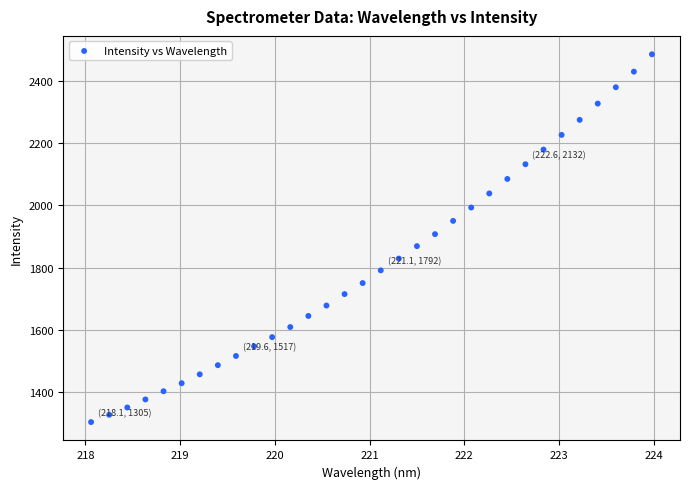

What is the range of Y values (max minus min)?

1180.4